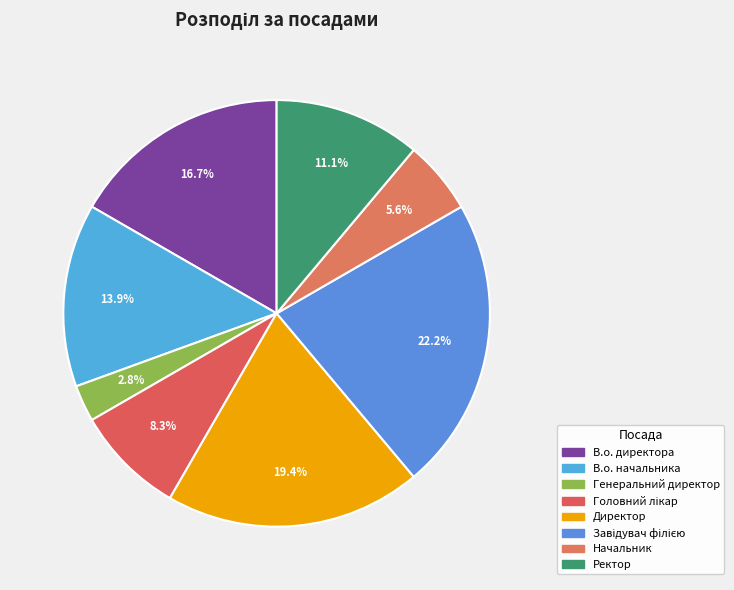

Count the number of slices in the pie.

8